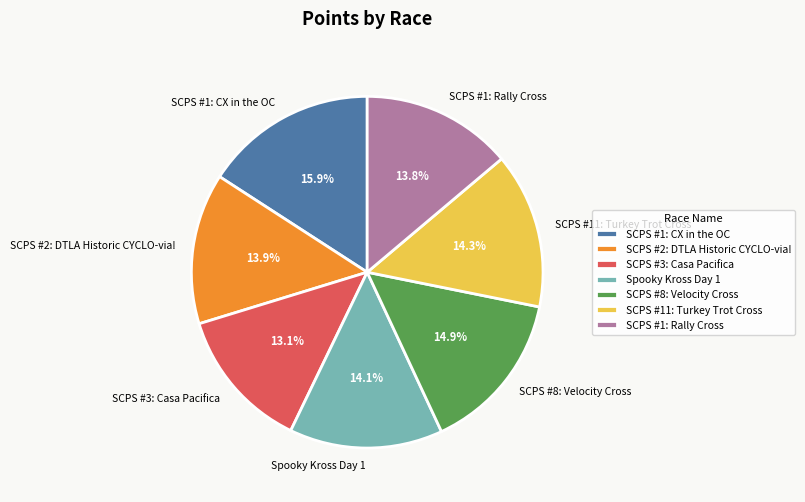

Is there a majority slice in this chart?

No